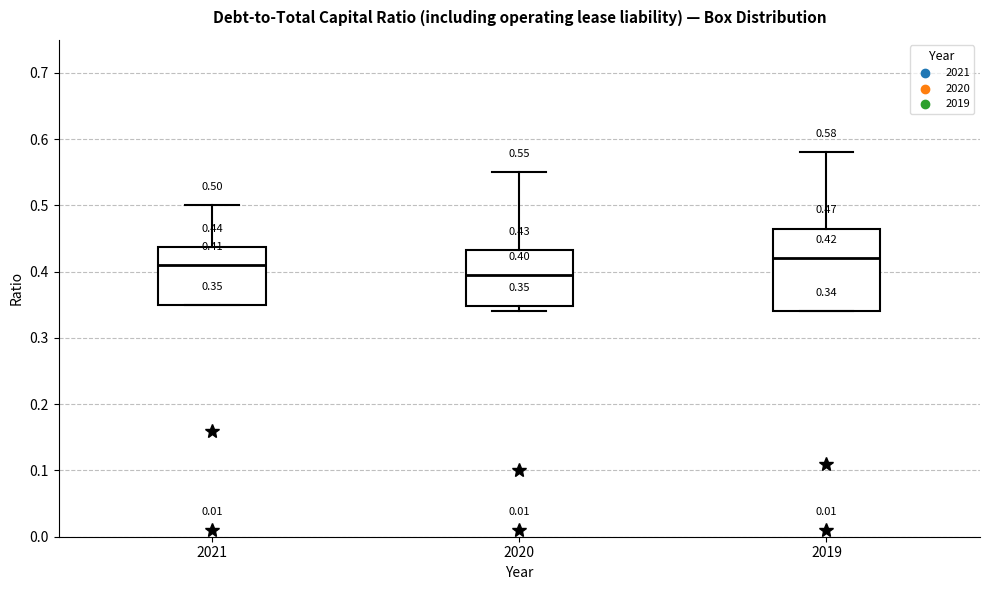

Which box is the tallest, from its lower edge to its upper edge?

2019